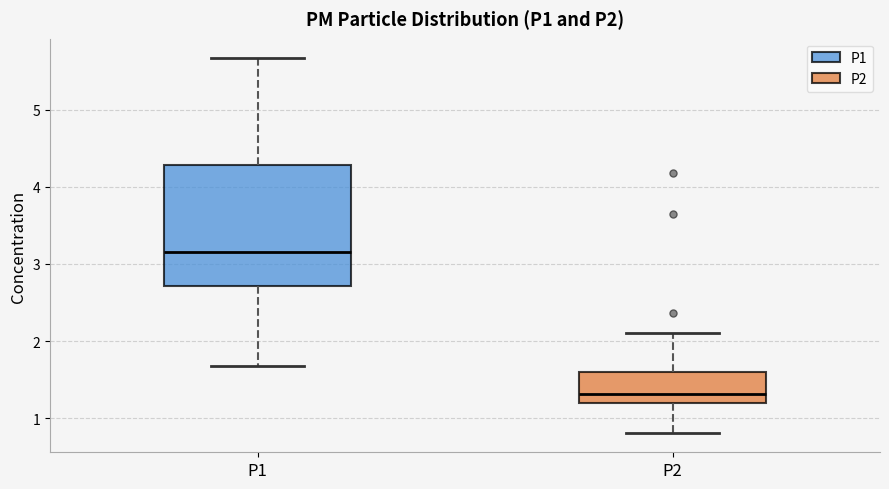

Which box's median line is the lowest?

P2